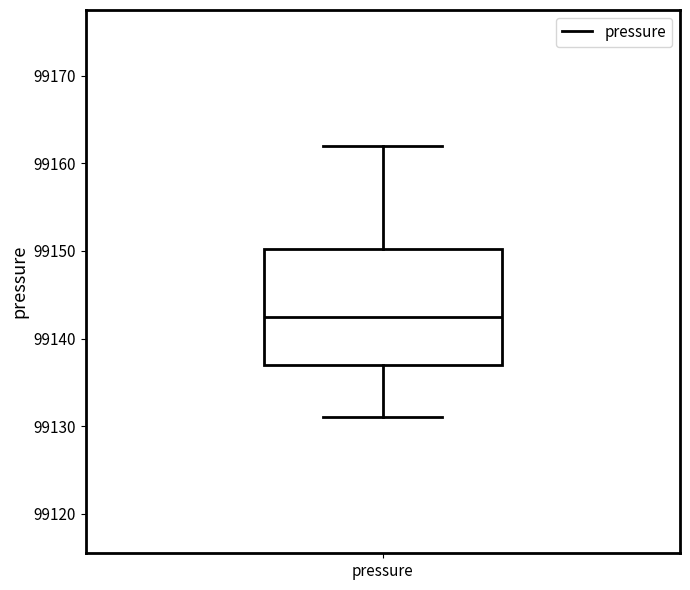

Where does the median line of the box for pressure sit on the y-axis? The values are not printed on the chart, so give them approximately, as read against the axis.

99143